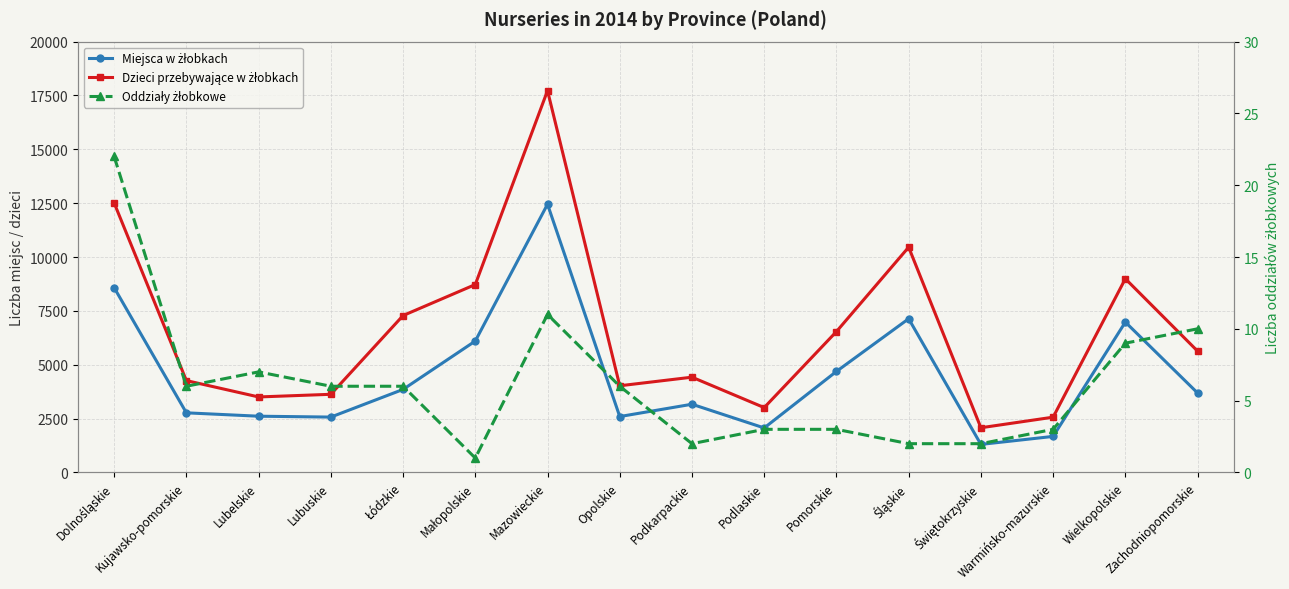

The value of Miejsca w żłobkach at Zachodniopomorskie is 906. True or false?

False